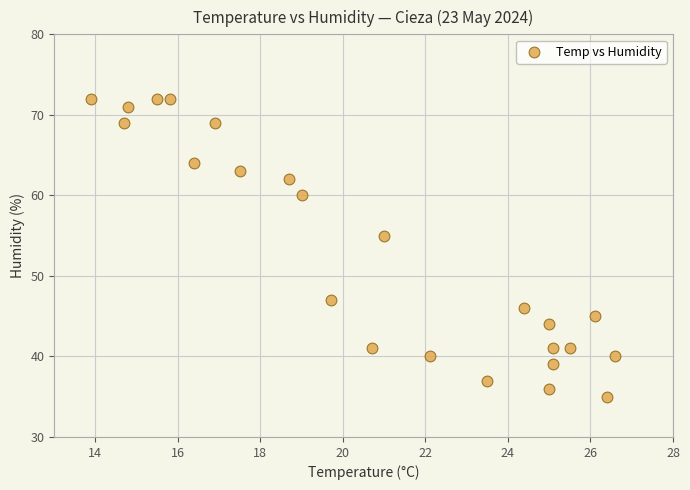

What is the range of Y values (max minus min)?

37